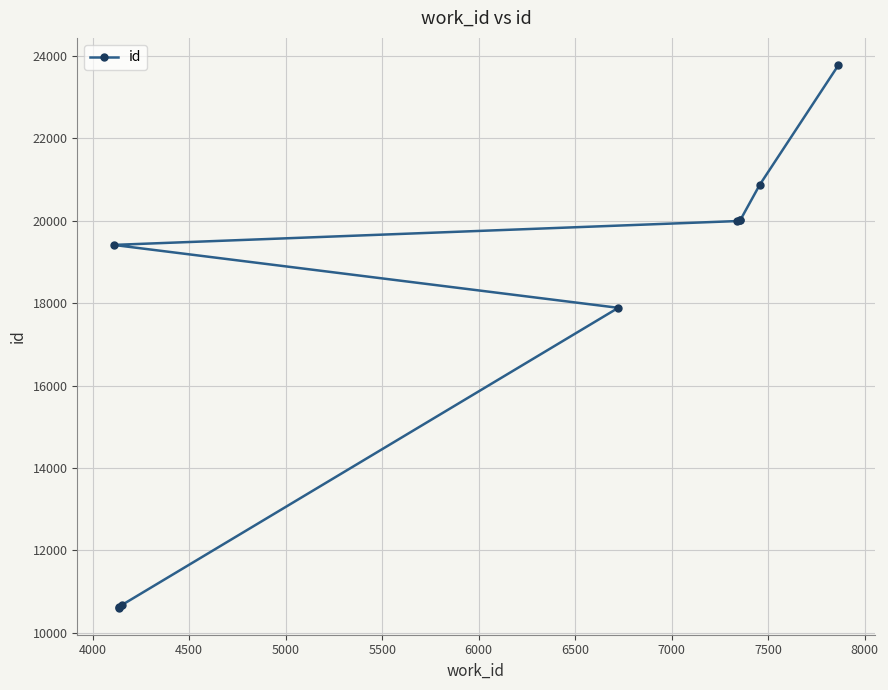

What is the maximum value shown in the chart?

23775